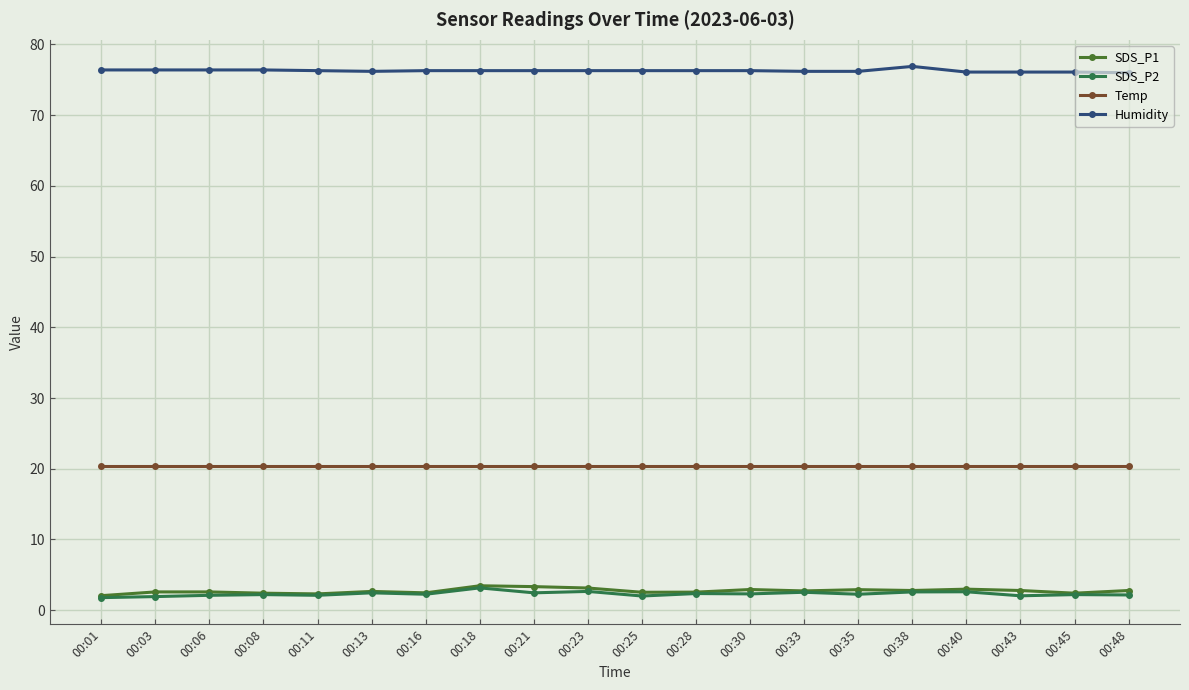

True or false: SDS_P1 has more than 1 interior local peaks.

True